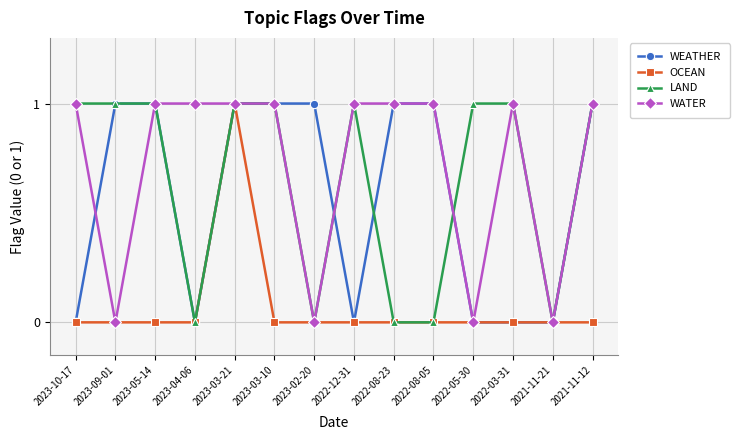

At which category is the sum across all series the highest?

2023-03-21